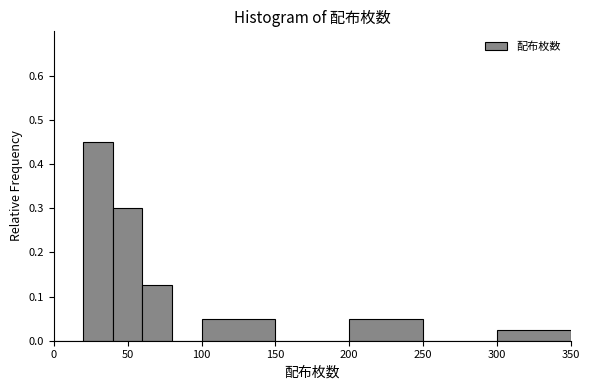

Which range on the x-axis has the tallest bar?

20 to 40